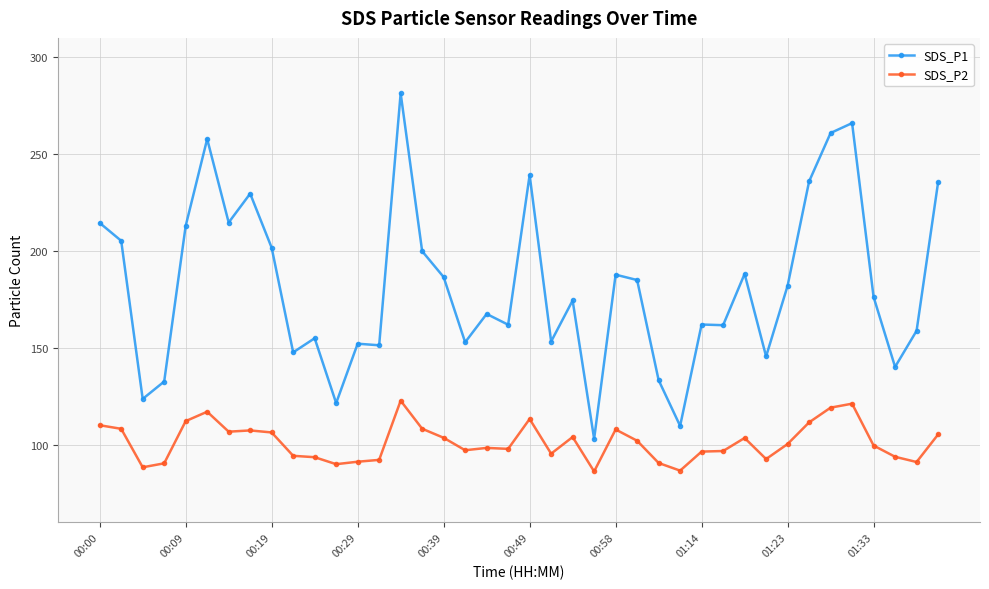

True or false: SDS_P1 has more than 0 interior local peaks.

True